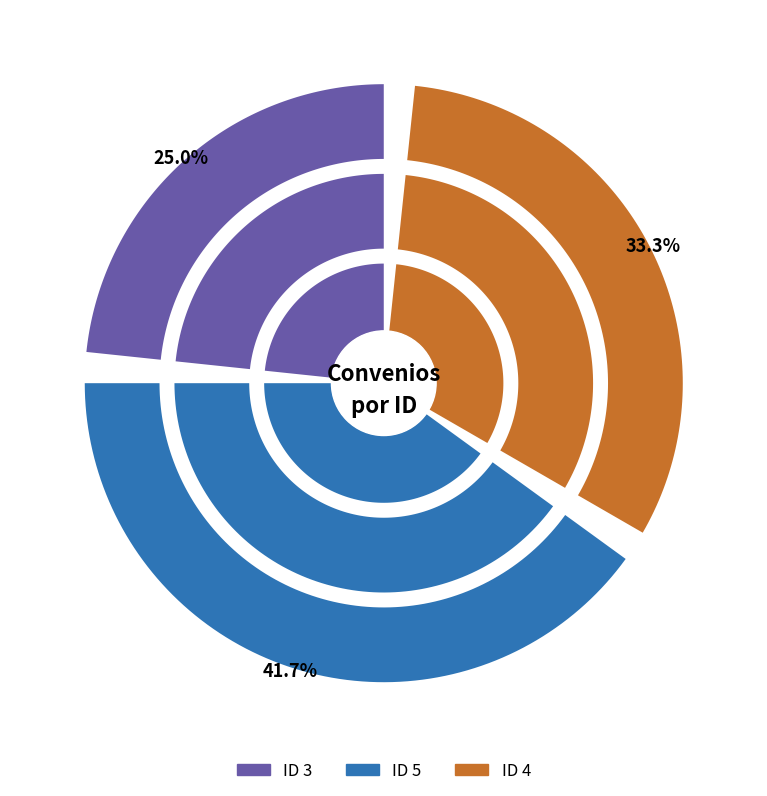

How many slices are in this pie chart?

3